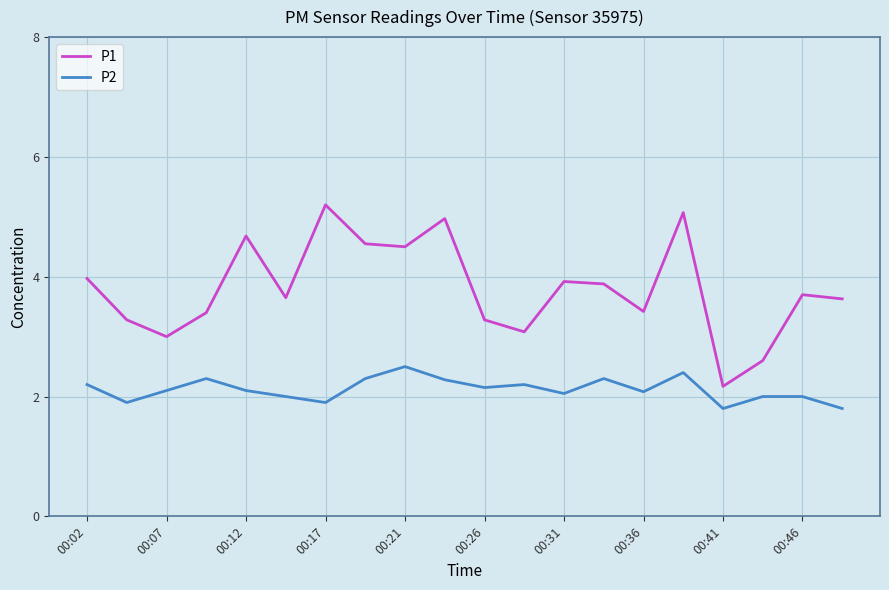

True or false: P1 has more than 1 points higher than both neighbors.

True